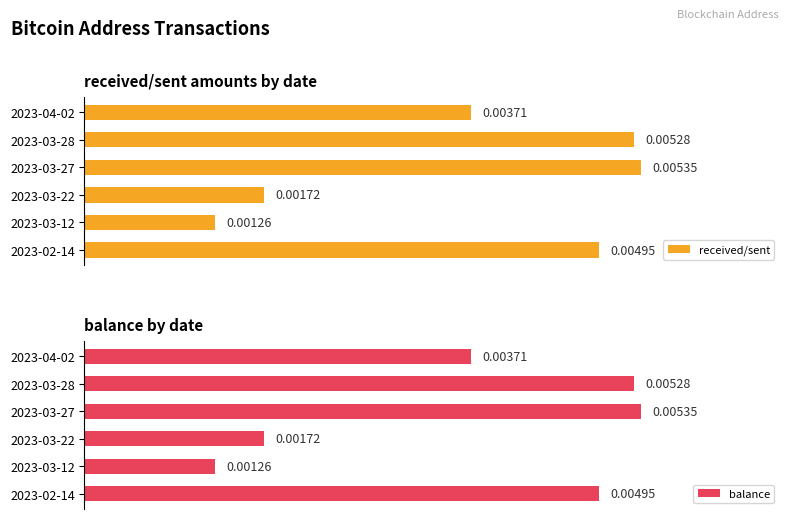

Which category has the lowest value in the received/sent series?

2023-03-12